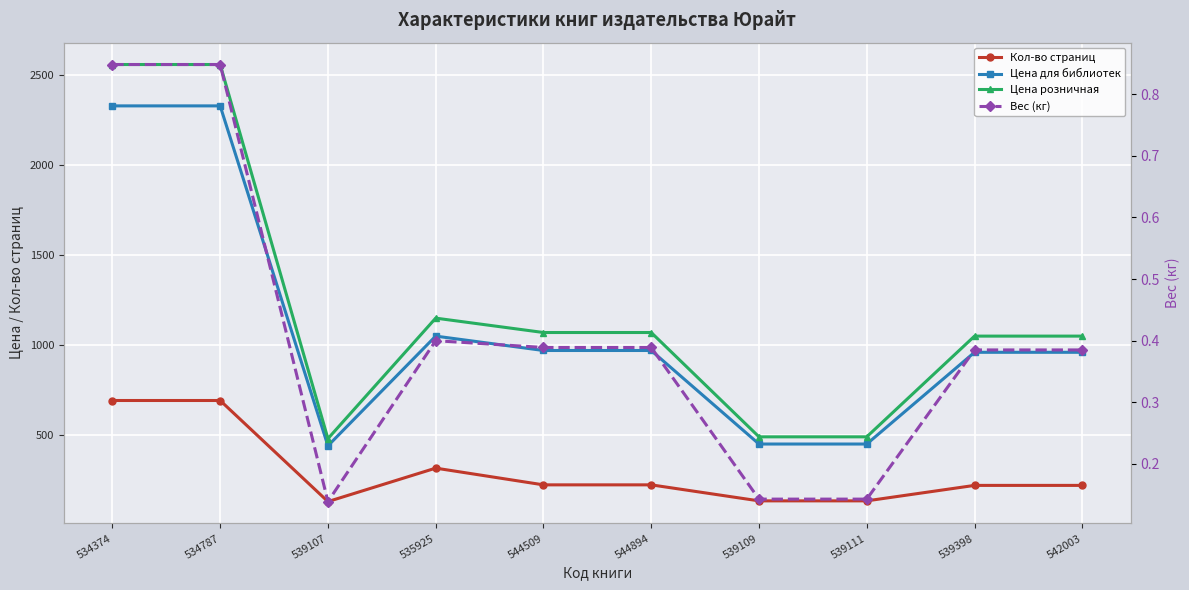

In Цена розничная, how many points are higher than both neighbors (excluding endpoints)?

1